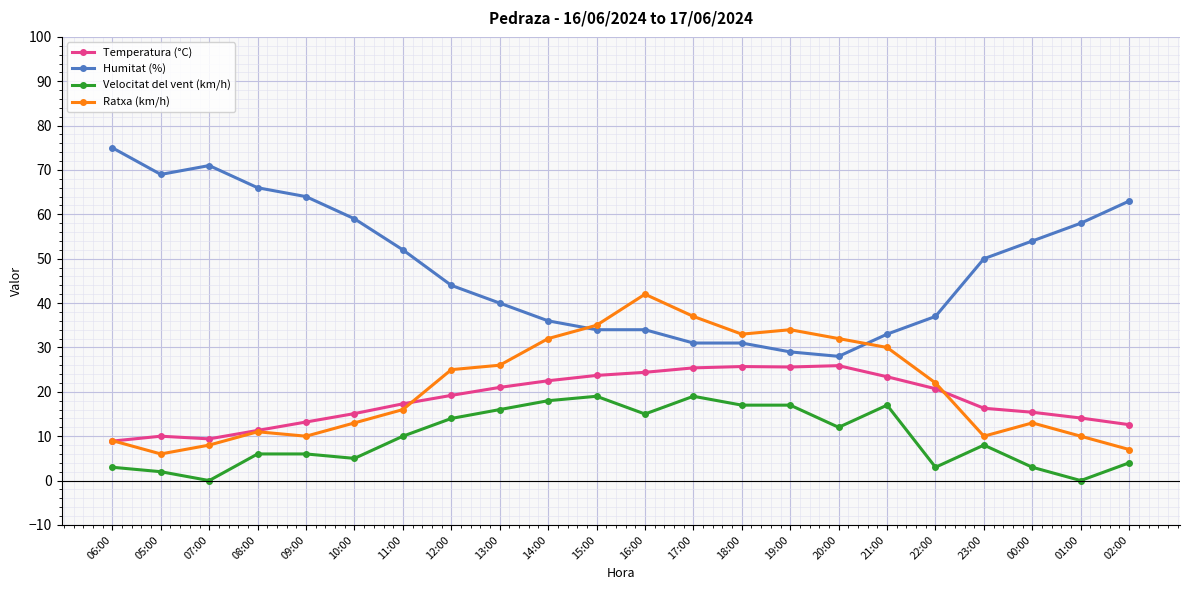

What is the lowest value of the Humitat (%) series?

28.0